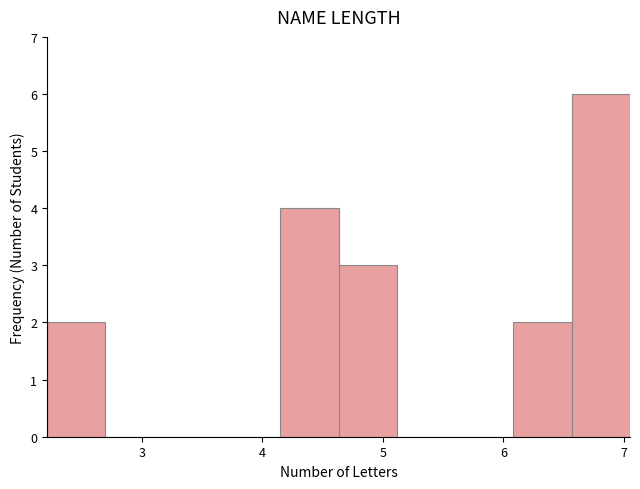

Reading left to right, transcribe this chart: for each bar, give the range it covers on the x-axis and its height. Neither the bar edges nor the heights are printed on the chart, so give them approximately, as read against the axes.

2.2 to 2.7: 2
2.7 to 3.2: 0
3.2 to 3.7: 0
3.7 to 4.1: 0
4.1 to 4.6: 4
4.6 to 5.1: 3
5.1 to 5.6: 0
5.6 to 6.1: 0
6.1 to 6.6: 2
6.6 to 7.1: 6